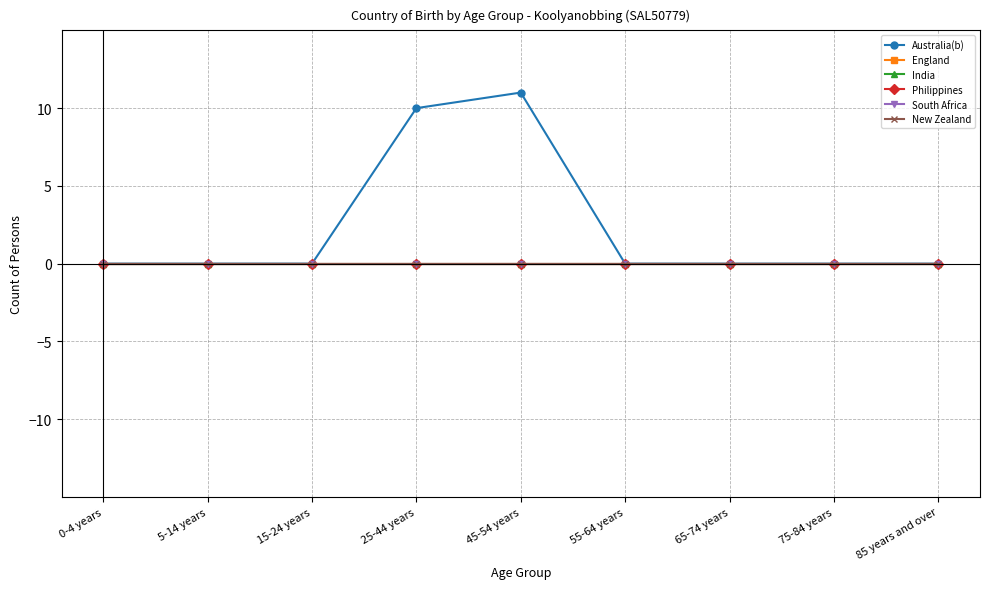

Between 25-44 years and 55-64 years, which is larger?

25-44 years